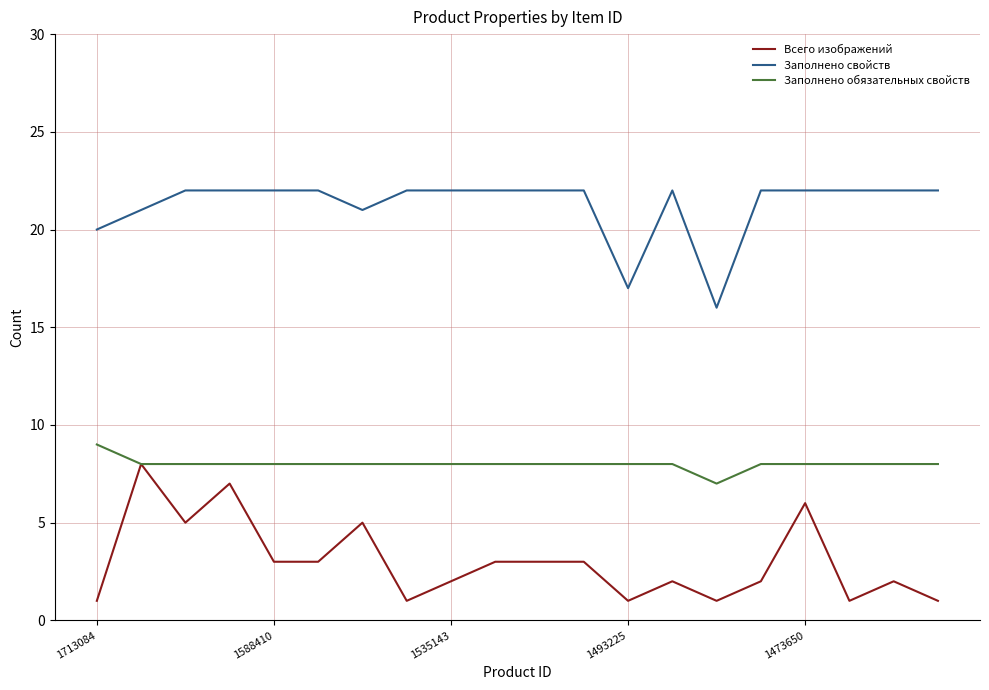

Reading right to left, list all the values displayed in this chart.

Всего изображений: 1	2	1	6	2	1	2	1	3	3	3	2	1	5	3	3	7	5	8	1
Заполнено свойств: 22	22	22	22	22	16	22	17	22	22	22	22	22	21	22	22	22	22	21	20
Заполнено обязательных свойств: 8	8	8	8	8	7	8	8	8	8	8	8	8	8	8	8	8	8	8	9